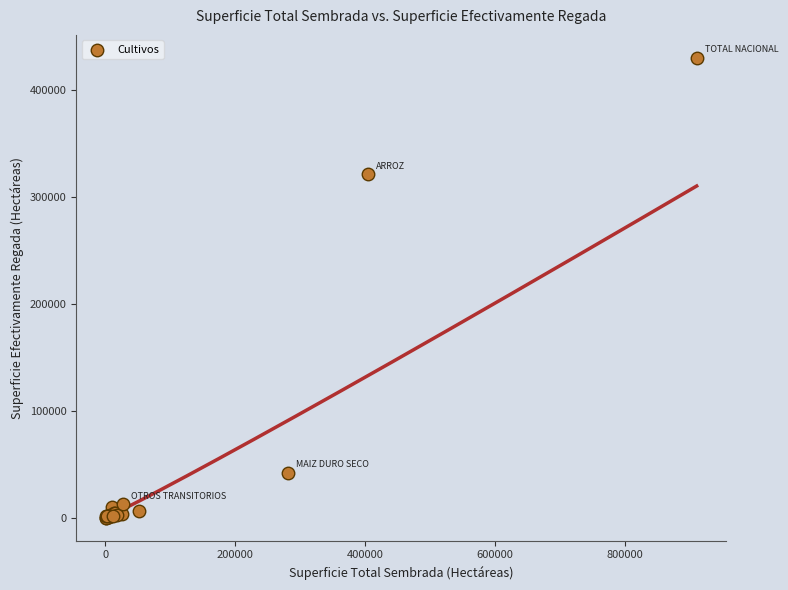

What Y value in the scatter plot is closest to 215231?

321393.8